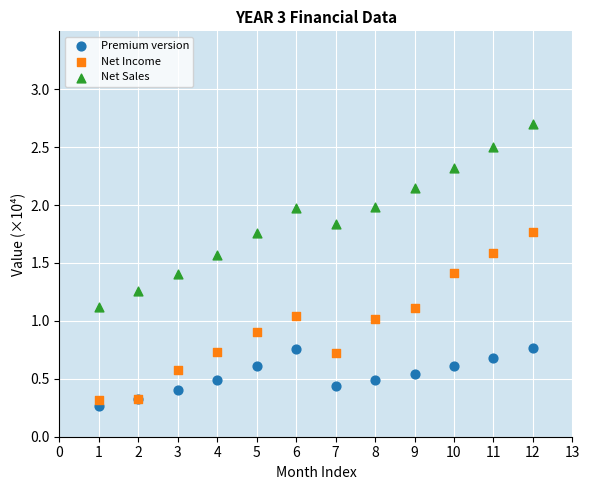

Which series has the widest spread of Y values?

Net Sales